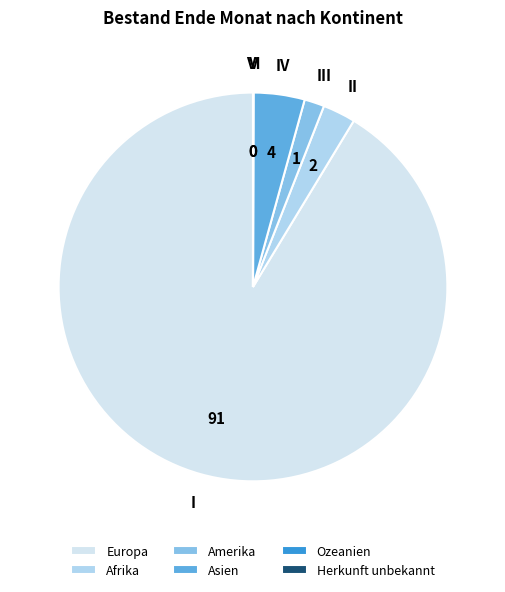

Is it true that Amerika is 2% of the pie?

True